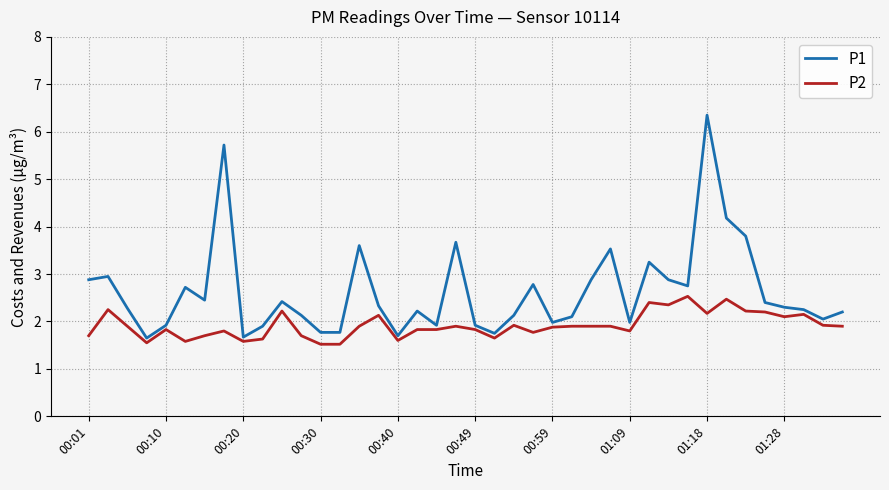

What is the minimum value shown in the chart?

1.5